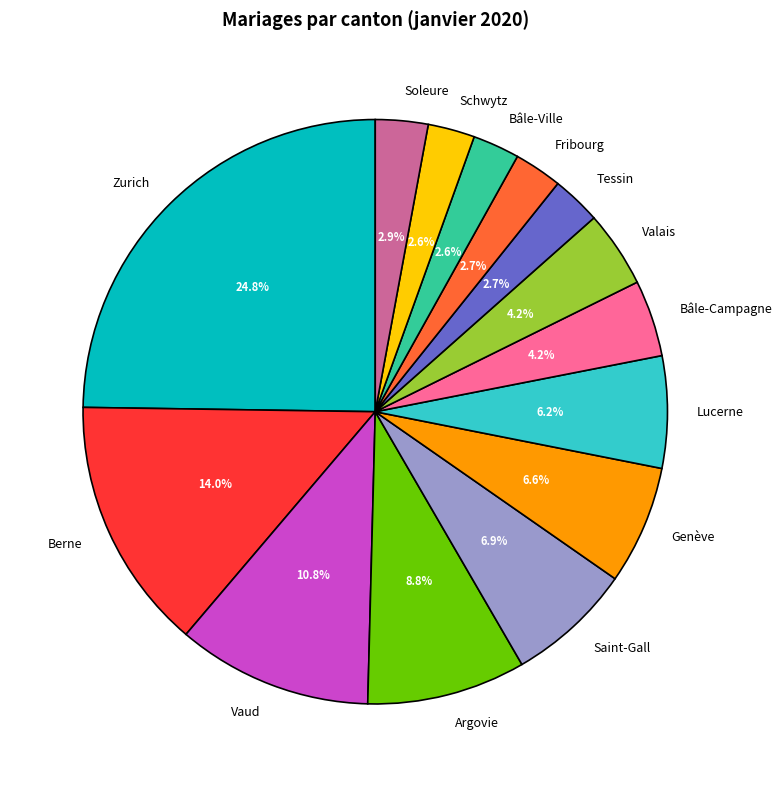

Does any single category account for the majority?

No